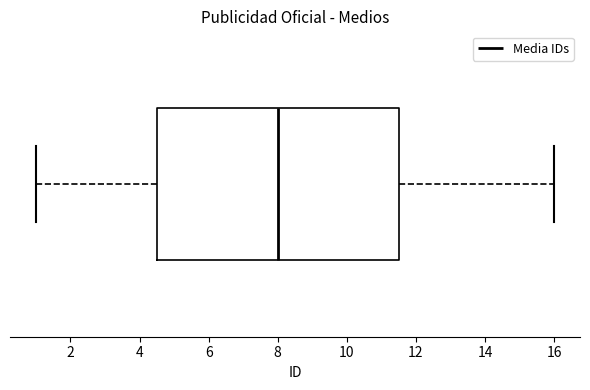

Where does the right whisker of the box end on the x-axis? The values are not printed on the chart, so give them approximately, as read against the axis.

16.0